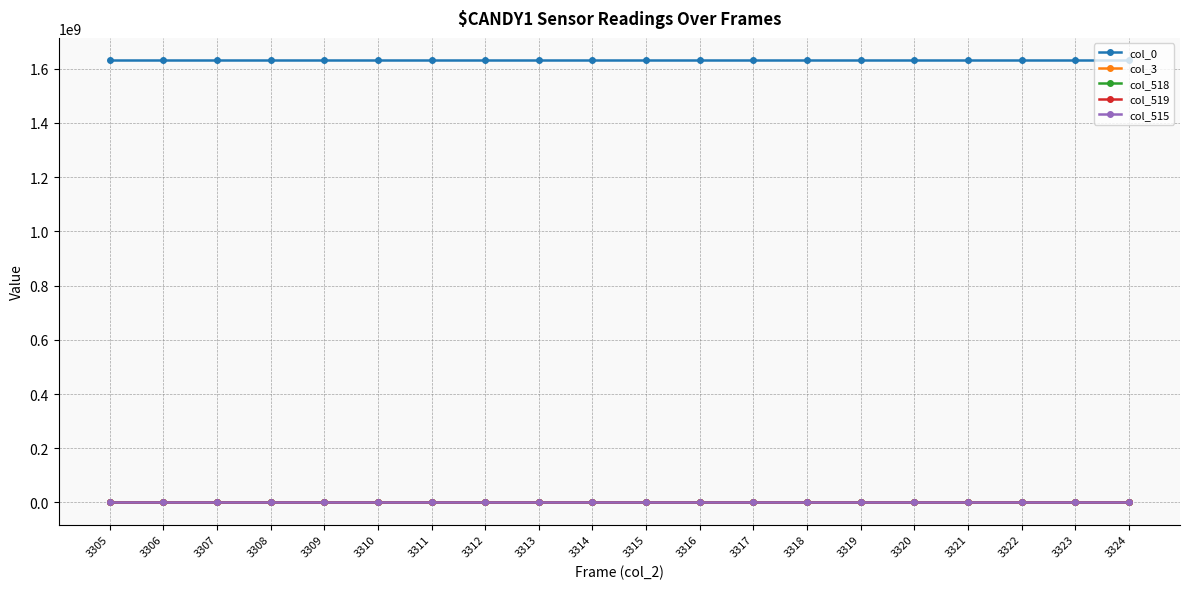

True or false: col_3 and col_518 intersect in this chart.

False